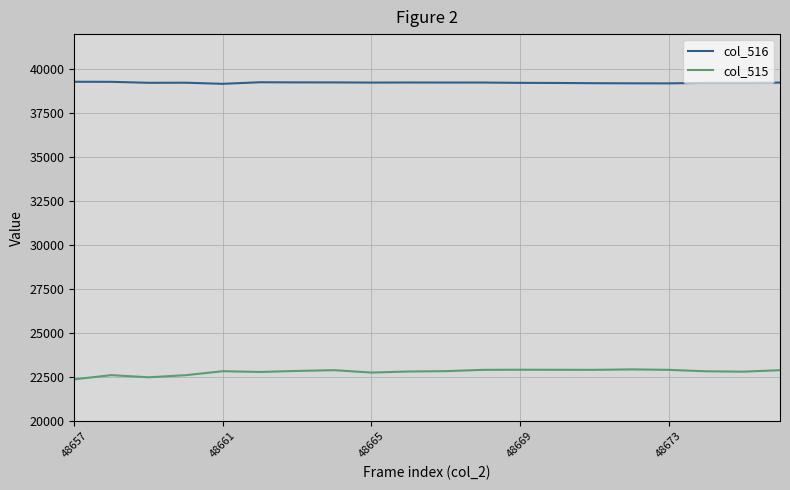

True or false: col_516 and col_515 cross at least once.

False